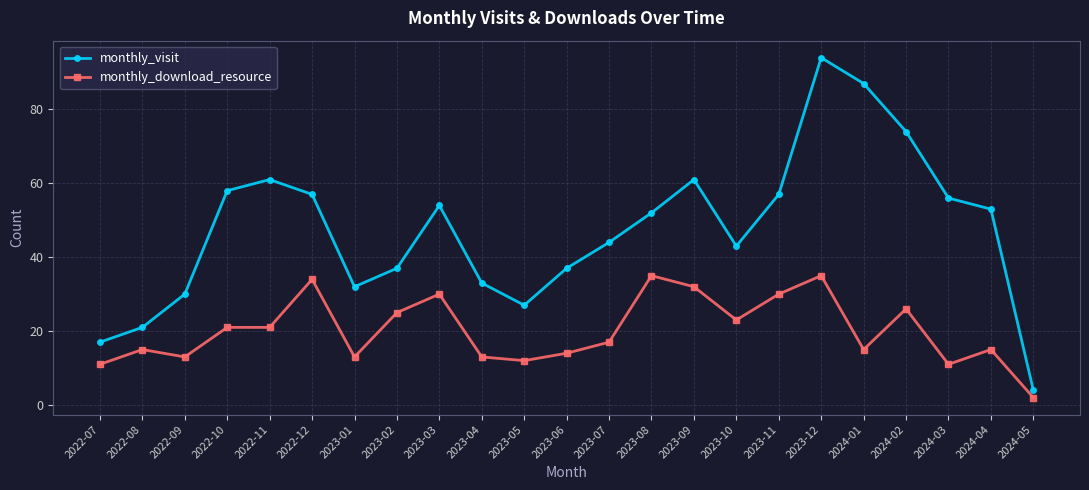

What is the label of the 16th point from the left?

2023-10